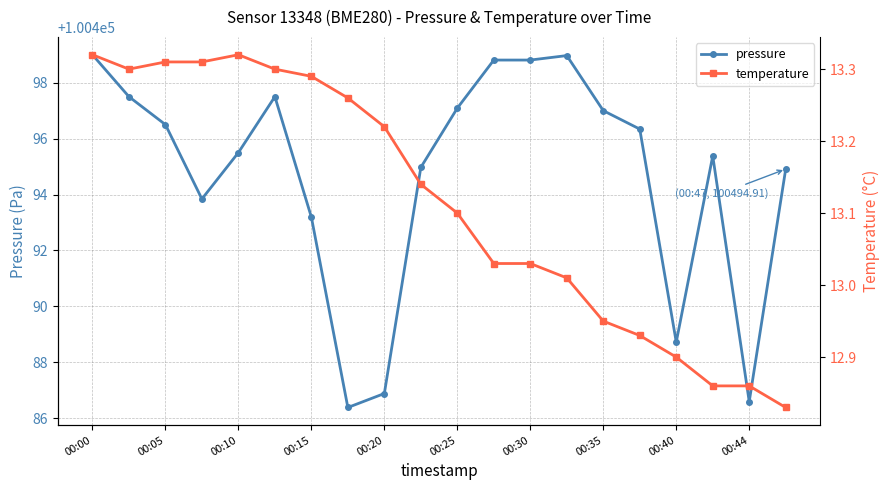

What is the difference between the maximum and minimum values in the temperature series?

0.5